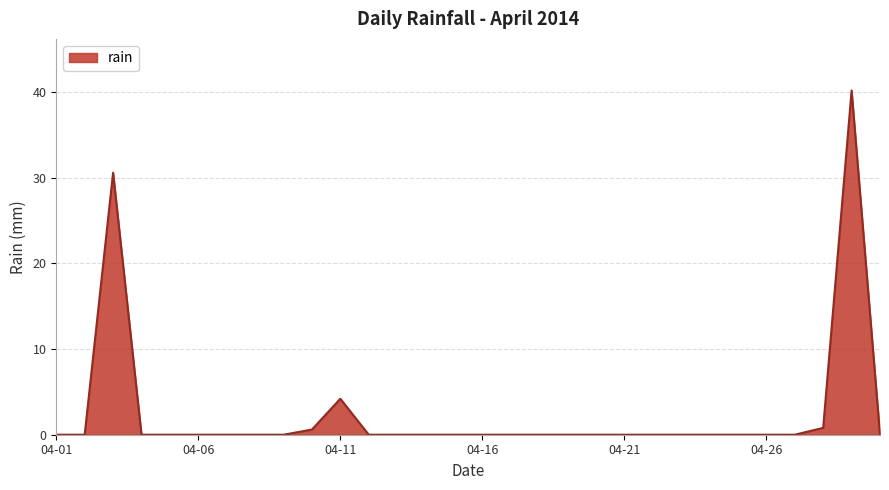

What is the maximum value shown in the chart?

40.2